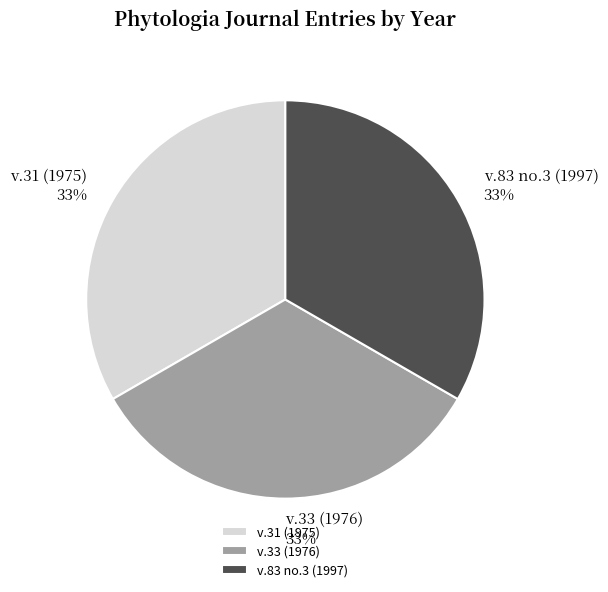

How many slices are in this pie chart?

3